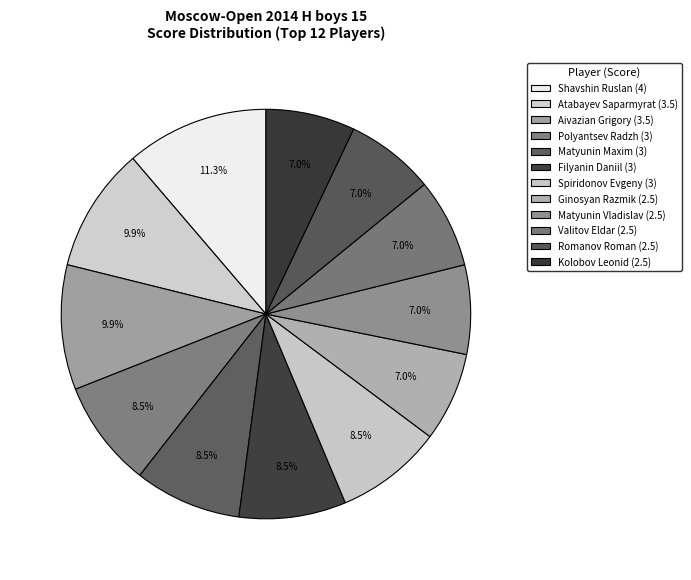

What is the change in value from Shavshin Ruslan to Matyunin Vladislav?

-1.5